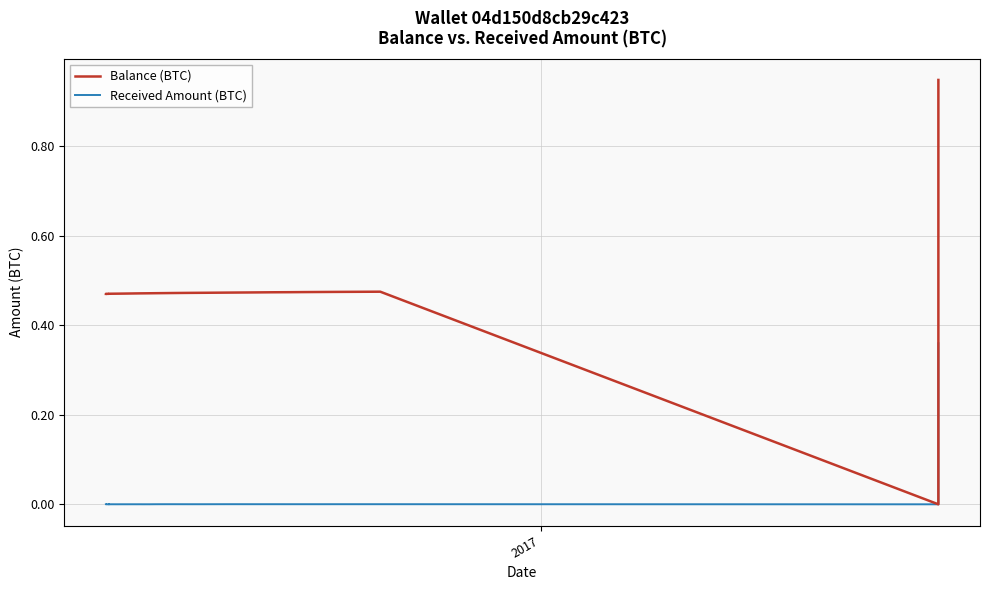

True or false: Balance (BTC) and Received Amount (BTC) intersect in this chart.

False